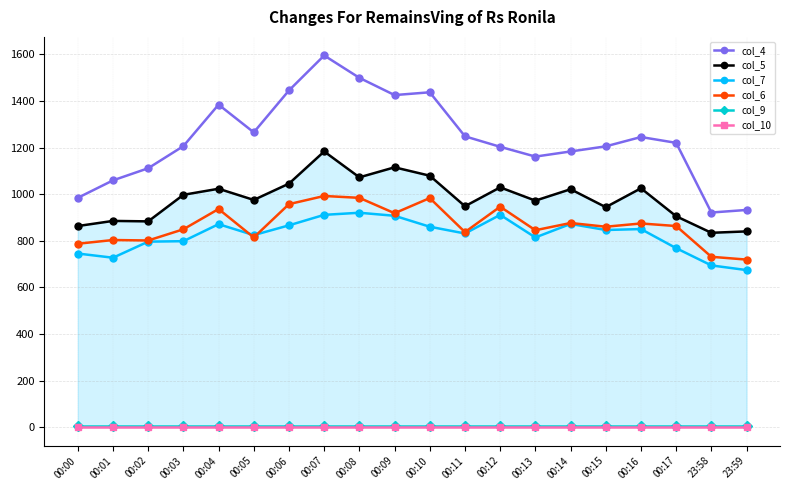

The value of col_10 at 00:03 is 0. True or false?

True